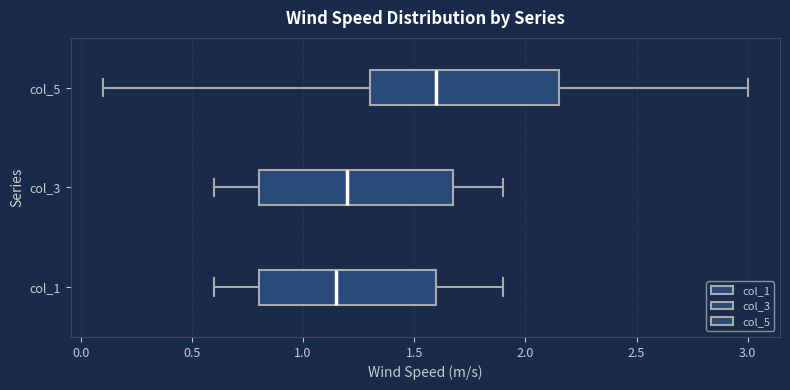

Where is the right edge of the box for col_3 on the x-axis? The values are not printed on the chart, so give them approximately, as read against the axis.

1.70